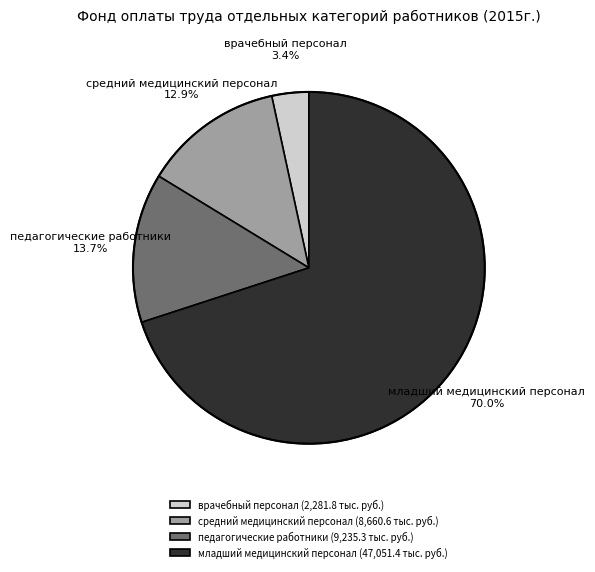

Does младший медицинский персонал represent more than half of the total?

Yes